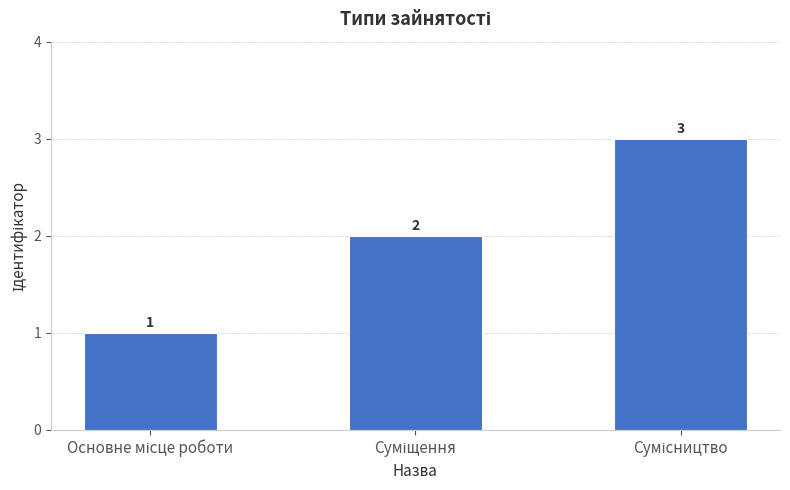

What is the value of the 1st bar from the left?

1